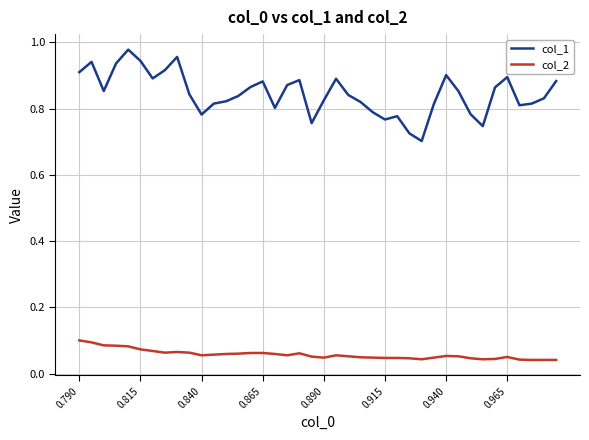

True or false: col_2 and col_1 cross at least once.

False